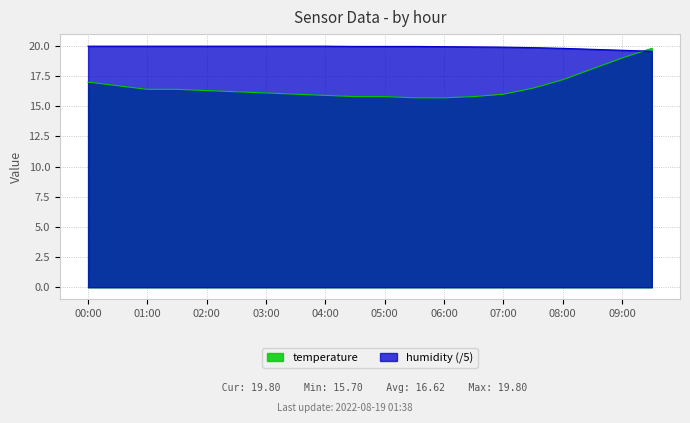

At how many categories does at least one series exceed 18?

20